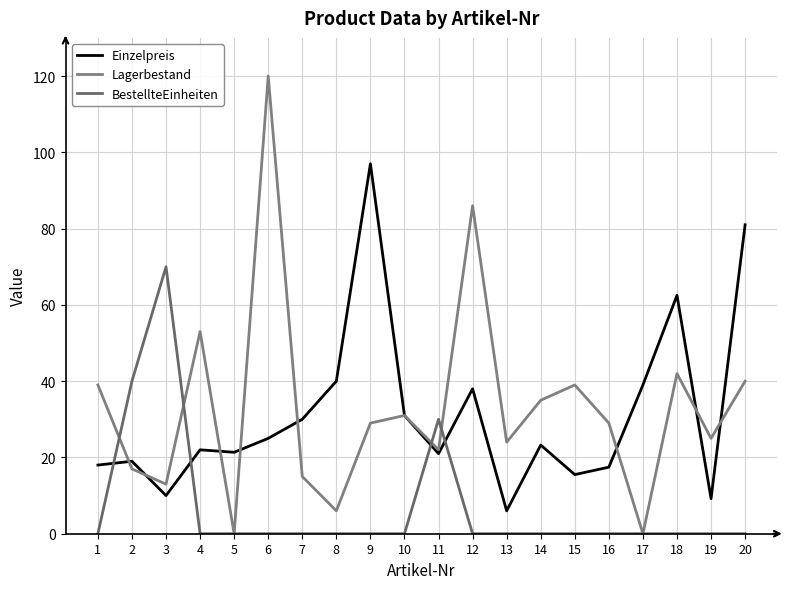

Is it true that Einzelpreis equals 97.0 at 9?

True